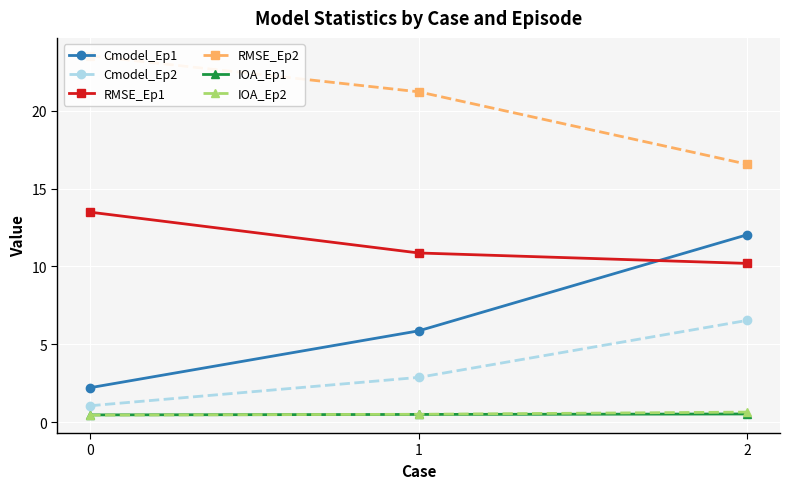

What are all the series names shown in the legend?

Cmodel_Ep1, Cmodel_Ep2, RMSE_Ep1, RMSE_Ep2, IOA_Ep1, IOA_Ep2